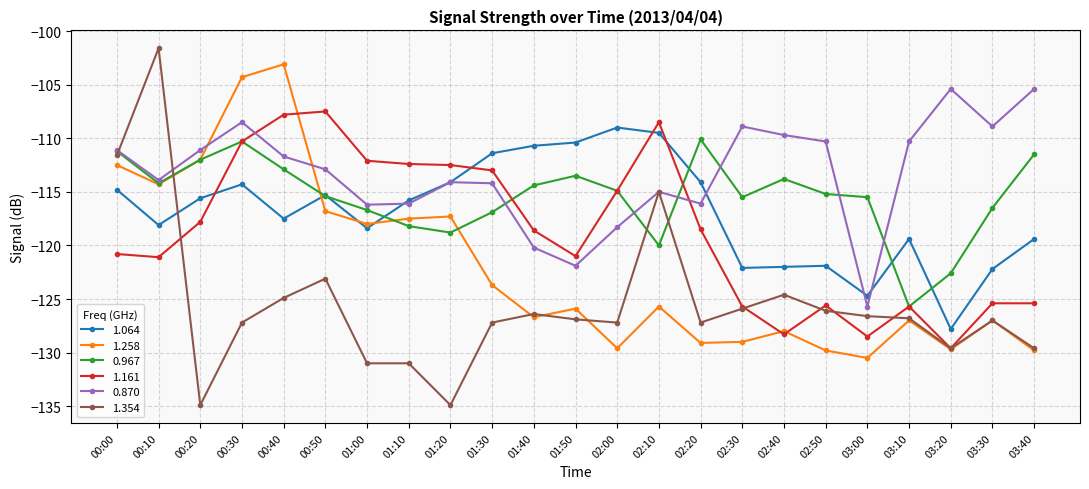

Count the number of categories in the chart.

23